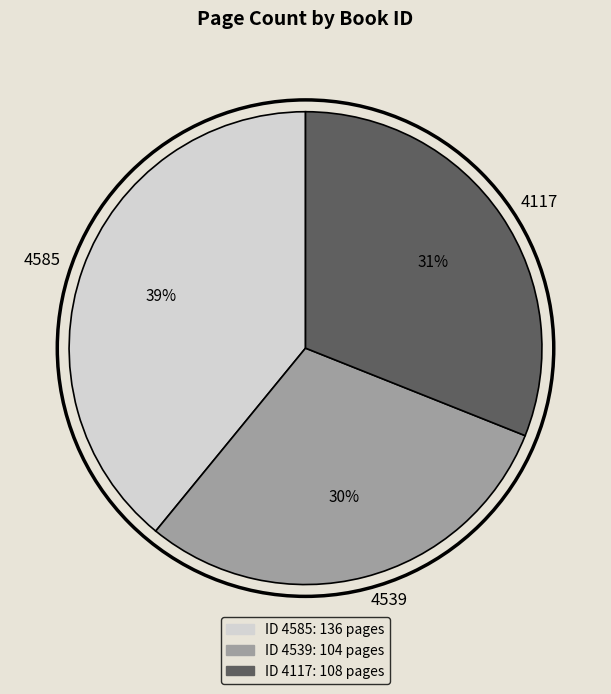

What is the ratio of the value at 4117 to the value at 4539?

1.0